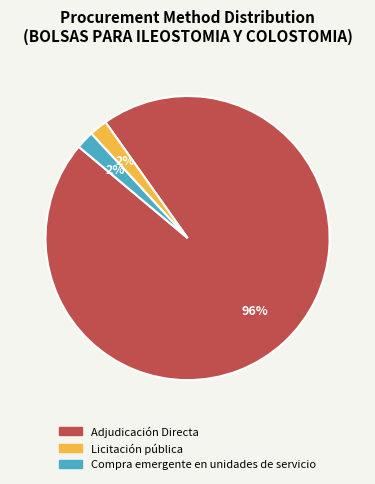

Which slice is the largest?

Adjudicación Directa